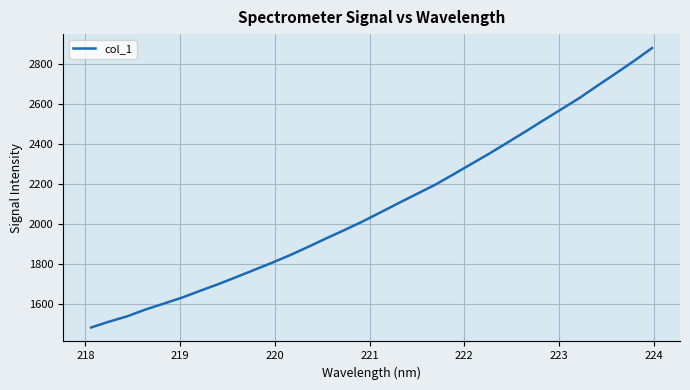

What is the difference between the maximum and second lowest values?

1364.8